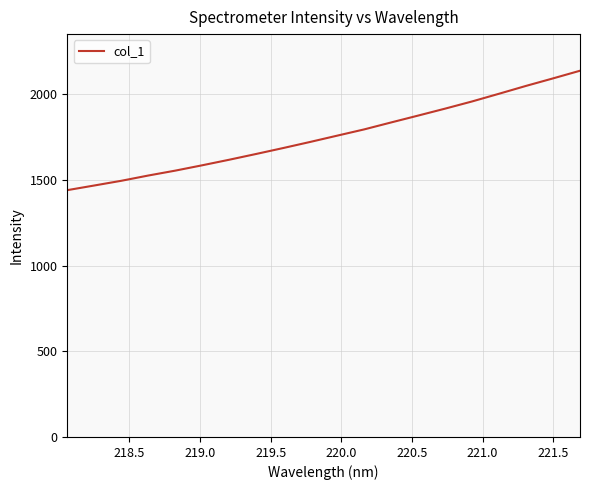

What is the smallest value displayed?

1439.9